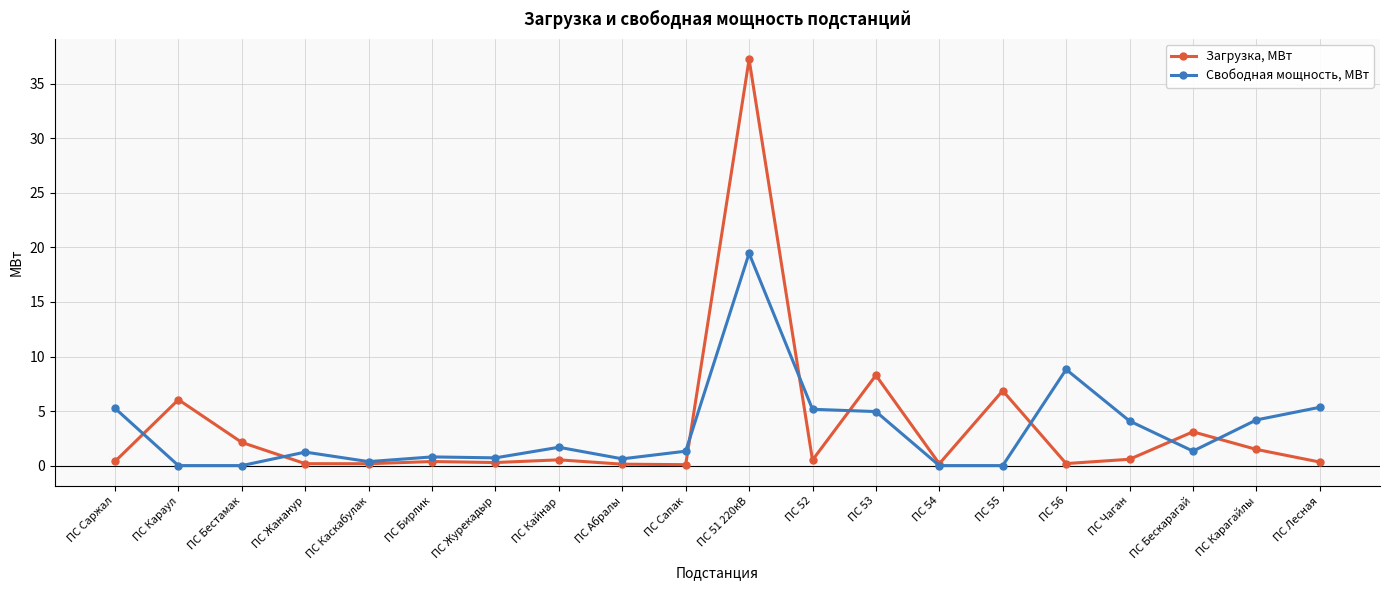

What is the label of the 7th point from the left?

ПС Журекадыр